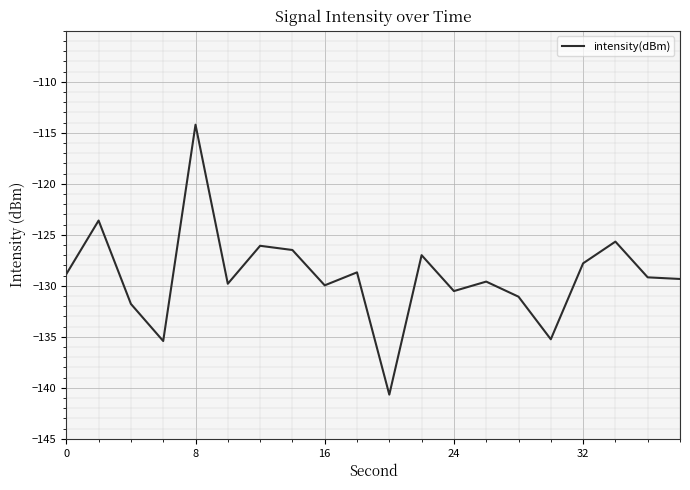

What is the difference between the maximum and minimum values?

26.5